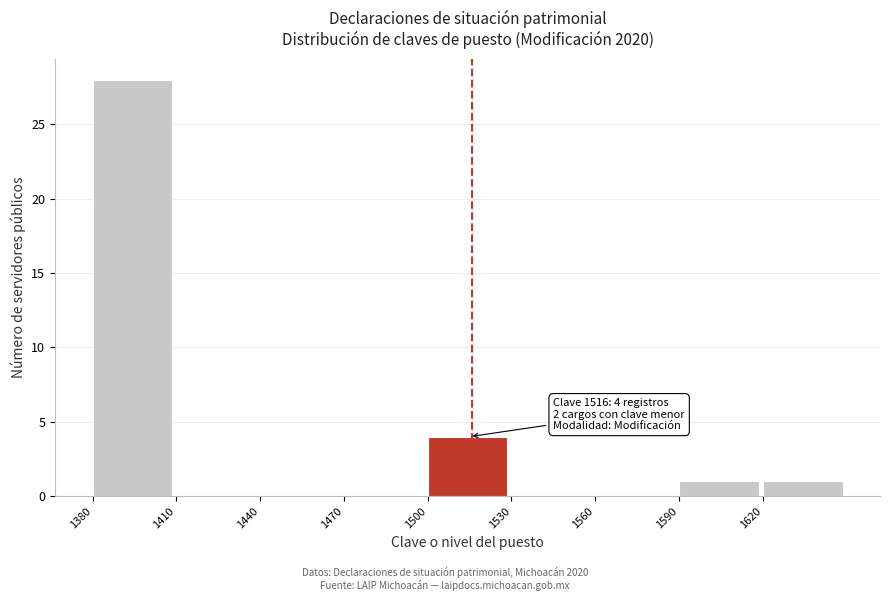

Over which range of the x-axis is the bar tallest?

1380 to 1410